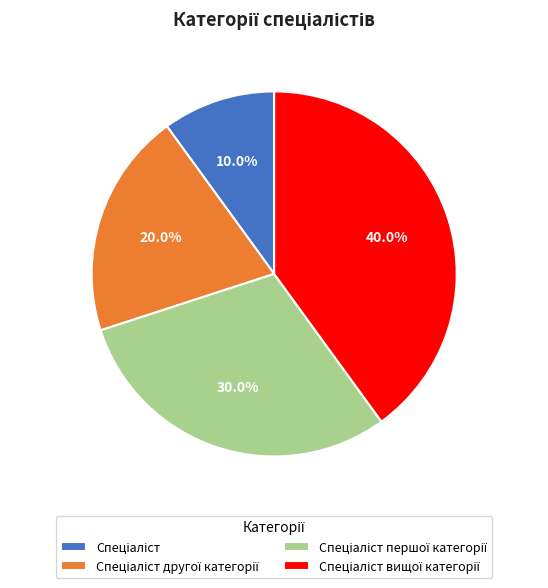

Is there any slice that represents more than half of the pie?

No